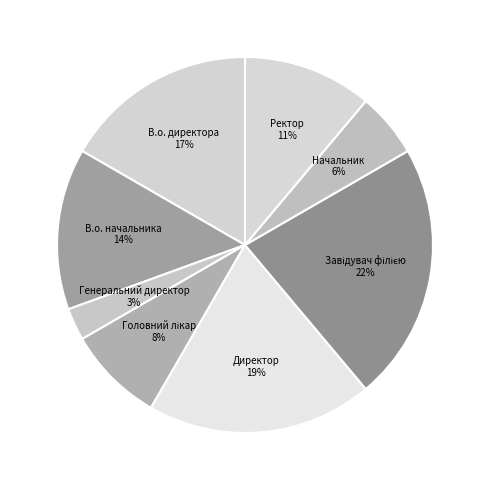

To the nearest percent, what is the difference between the largest and smallest slice percentages?

19%